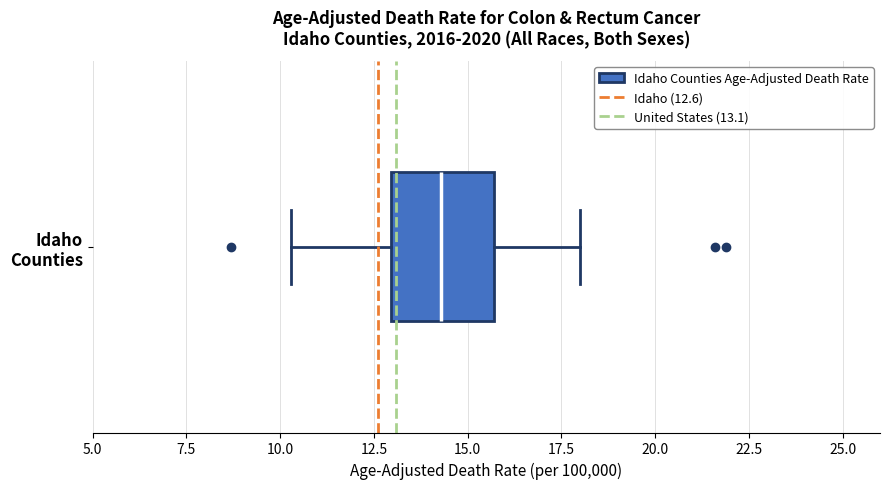

Read this box plot against the x-axis: the position of the median line, the range covered by the box, and the ends of both whiskers. The values are not printed on the chart, so give them approximately, as read against the axis.

median 14.5, box 13.0 to 15.5, whiskers 10.5 to 18.0